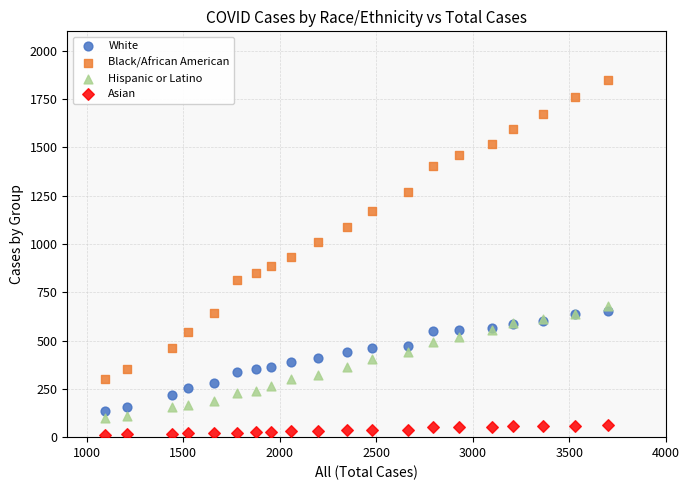

Which series has the widest spread of Y values?

Black/African American